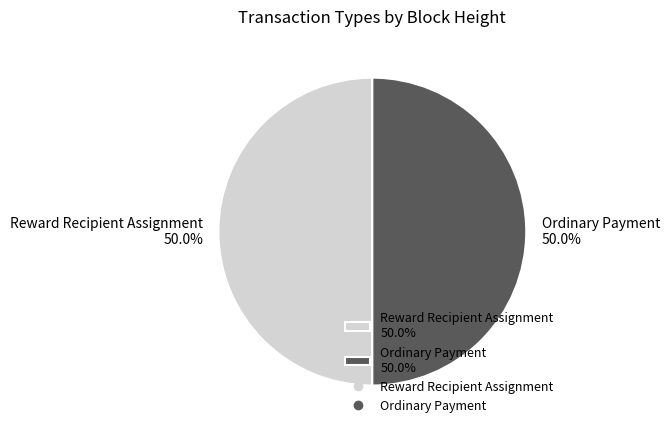

What percentage is NOT represented by Ordinary Payment 50.0%?

50.0%